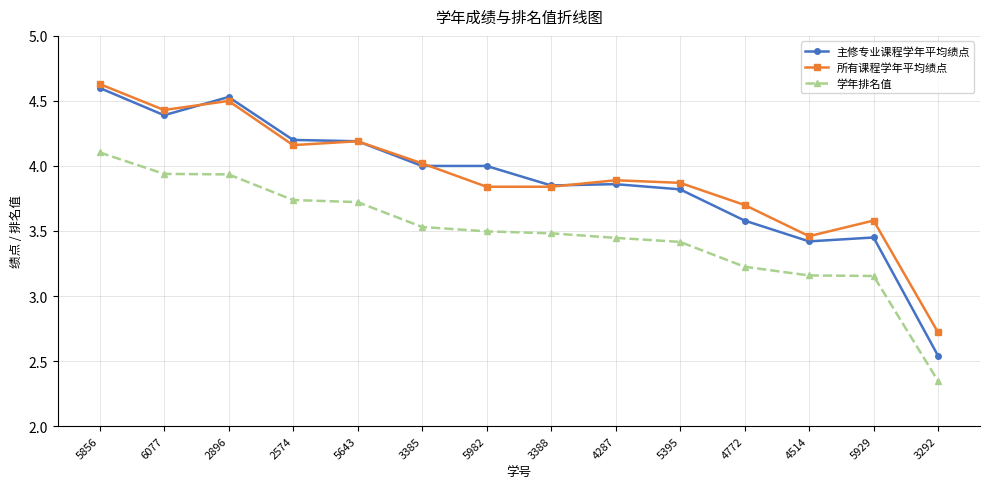

Which category has the lowest value across all series?

3292